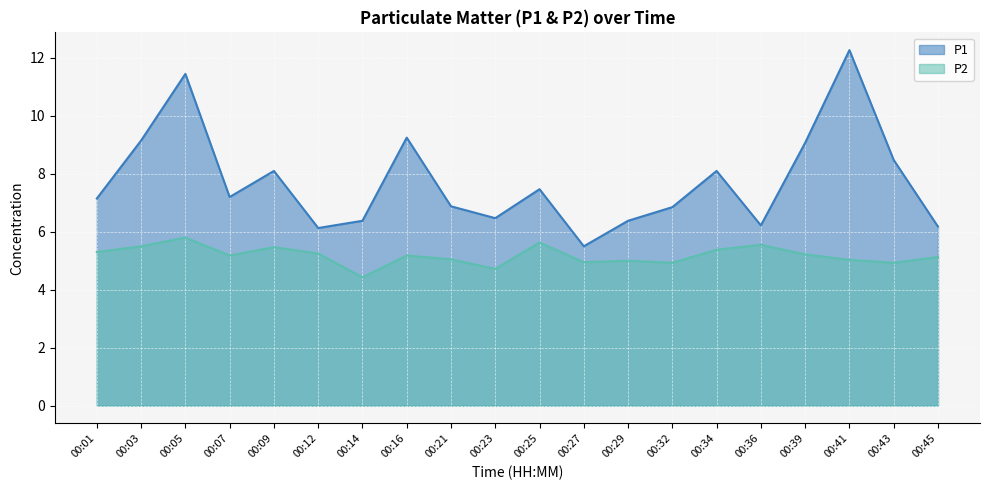

What is the difference between the highest and lowest values at 00:03?

3.7